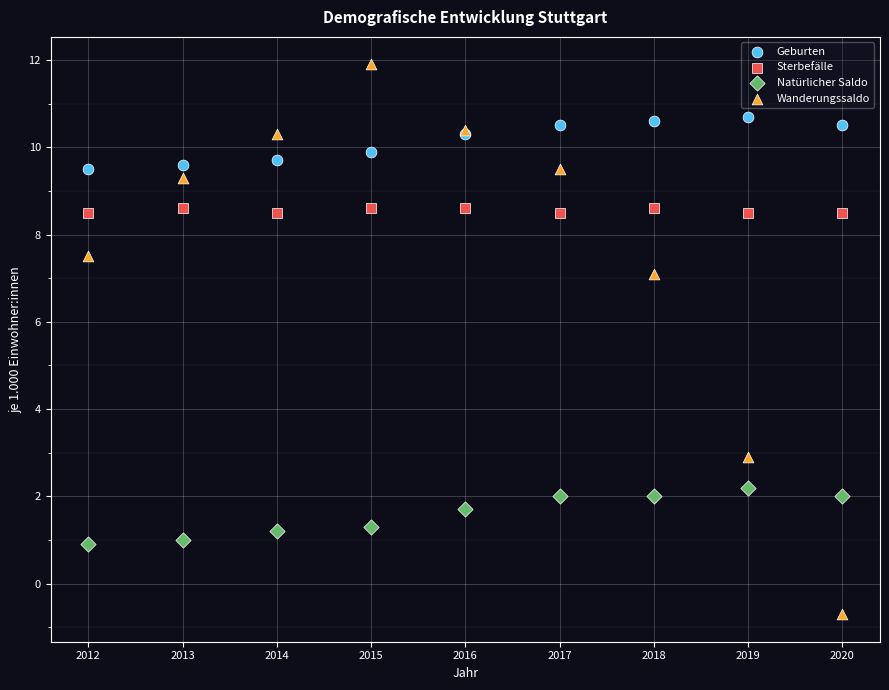

What is the X range (max minus min) for the scatter plot?

8.0